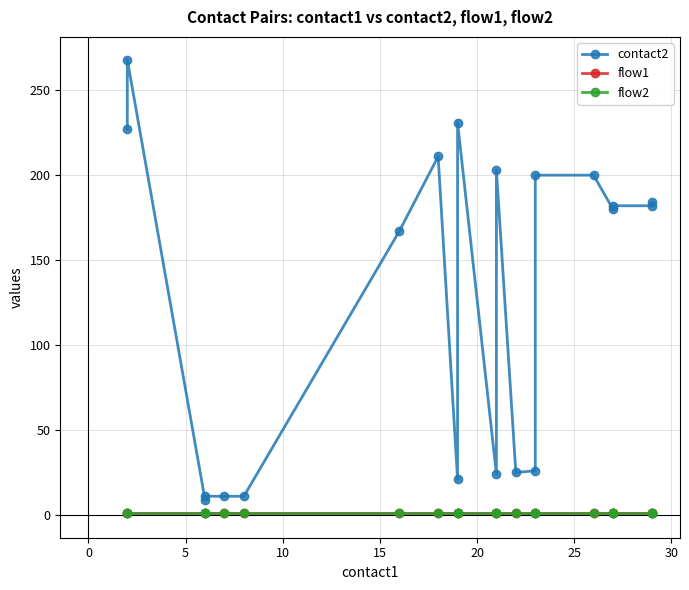

What is the maximum value shown in the chart?

268